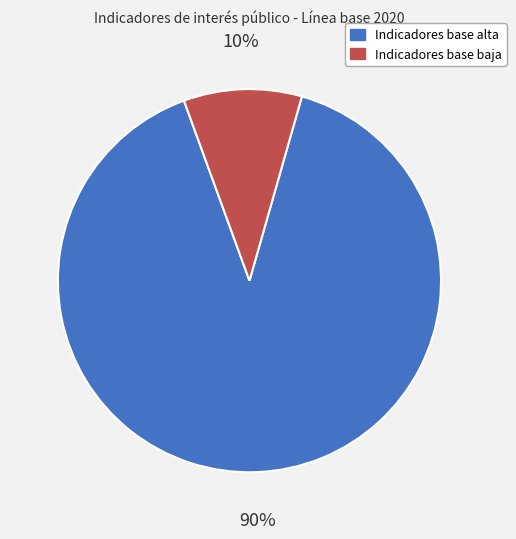

Is there a majority slice in this chart?

Yes